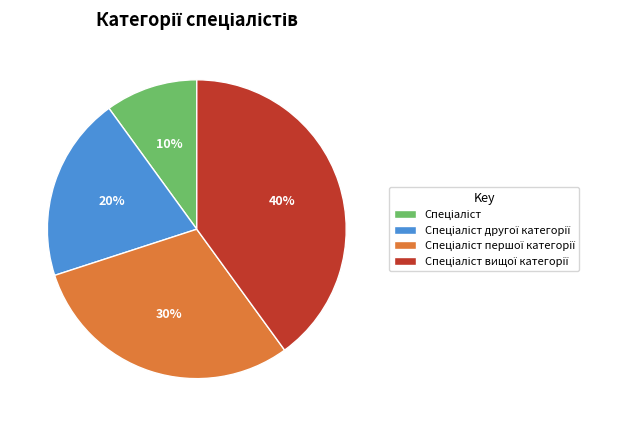

To the nearest percent, what is the difference between the largest and smallest slice percentages?

30%